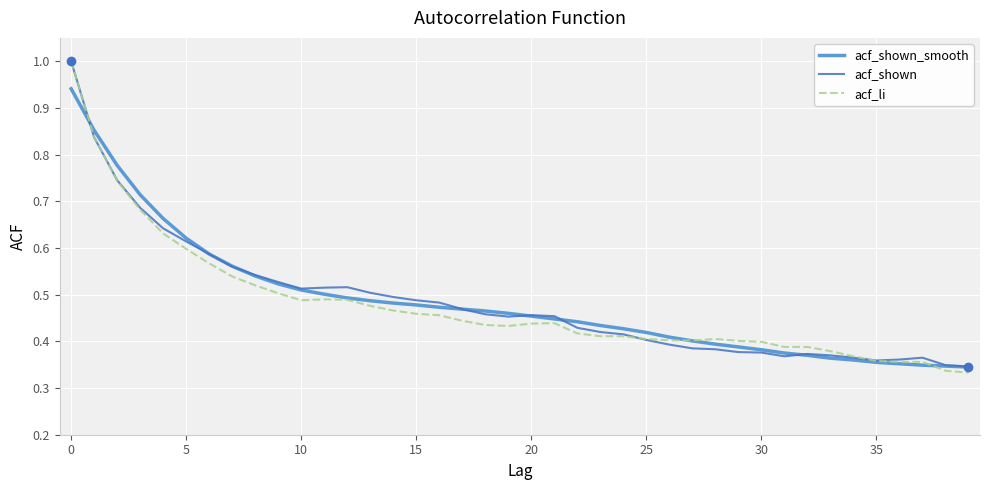

What is the maximum value shown in the chart?

1.0